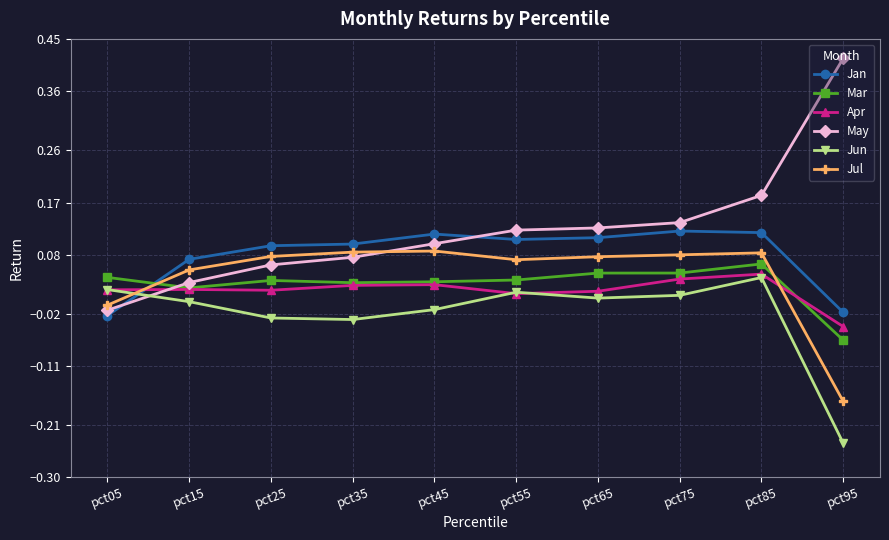

Which series has the largest range (max minus min)?

May